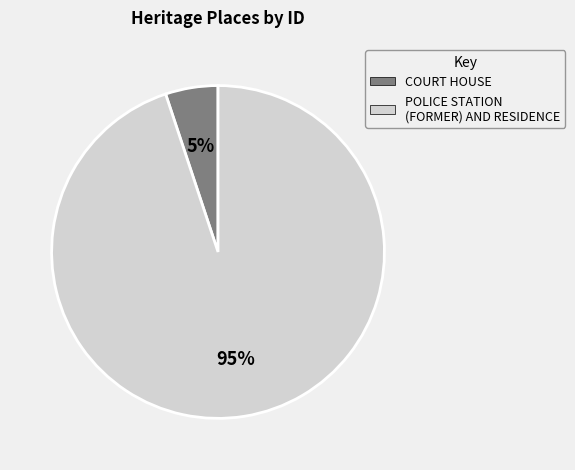

Between COURT HOUSE and POLICE STATION (FORMER) AND RESIDENCE, which is larger?

POLICE STATION (FORMER) AND RESIDENCE